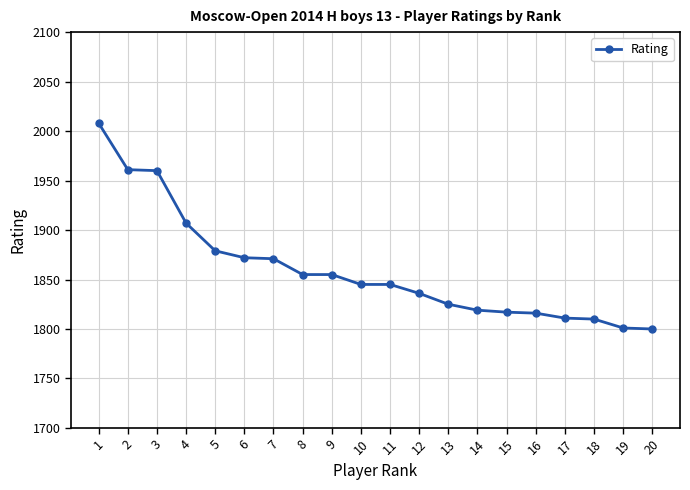

What is the value of the 8th point from the left?

1855